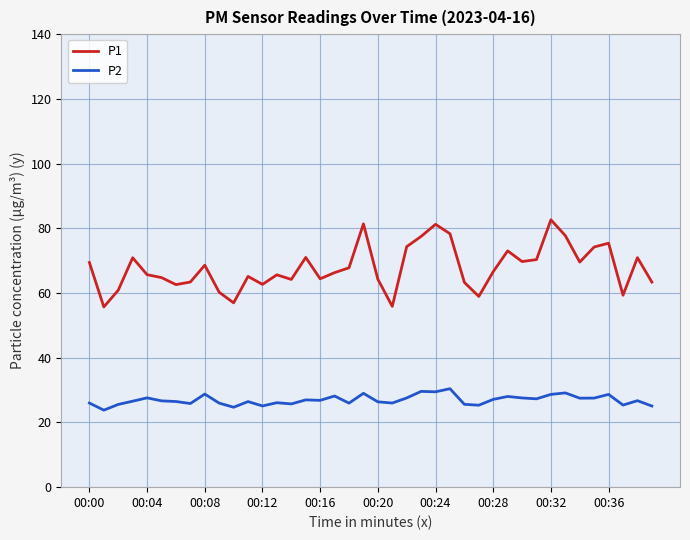

Which series has the largest total across all categories?

P1